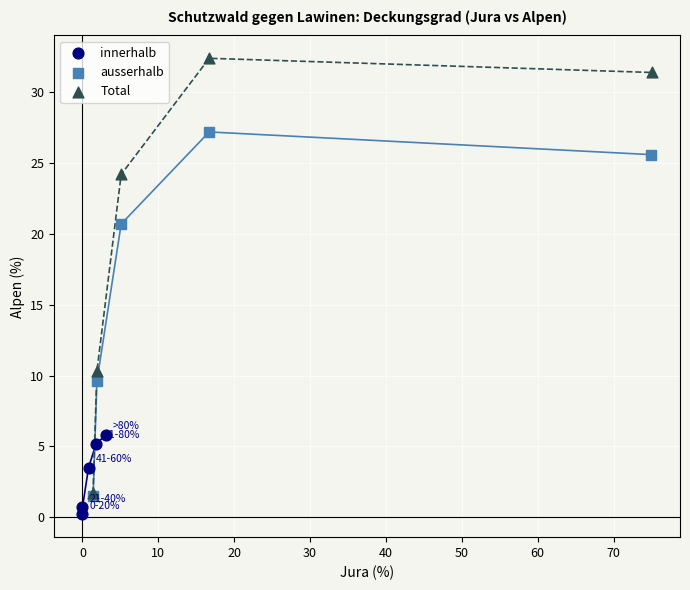

Which series reaches the minimum Y coordinate?

innerhalb